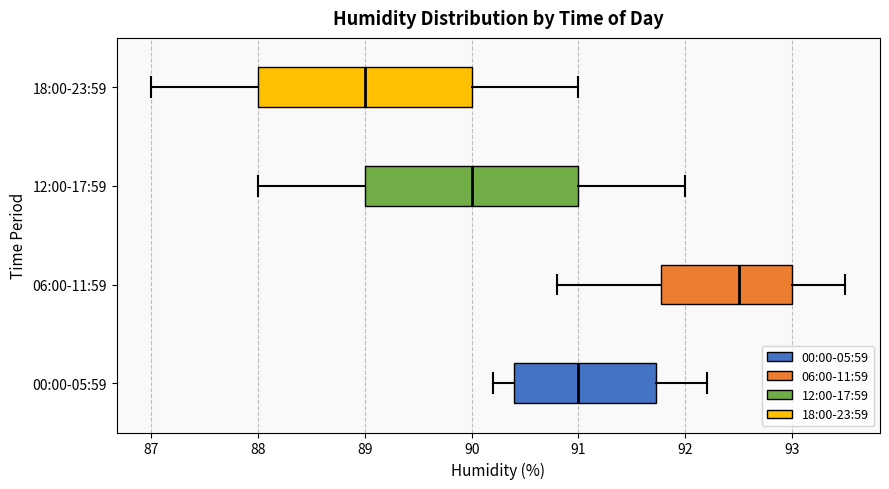

Where is the right edge of the box for 12:00-17:59 on the x-axis? The values are not printed on the chart, so give them approximately, as read against the axis.

91.0